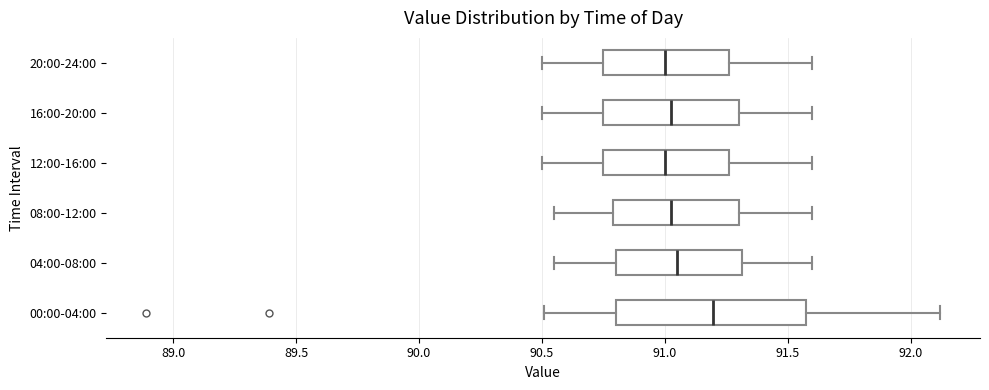

Where does the left whisker of the box for 16:00-20:00 end on the x-axis? The values are not printed on the chart, so give them approximately, as read against the axis.

90.50